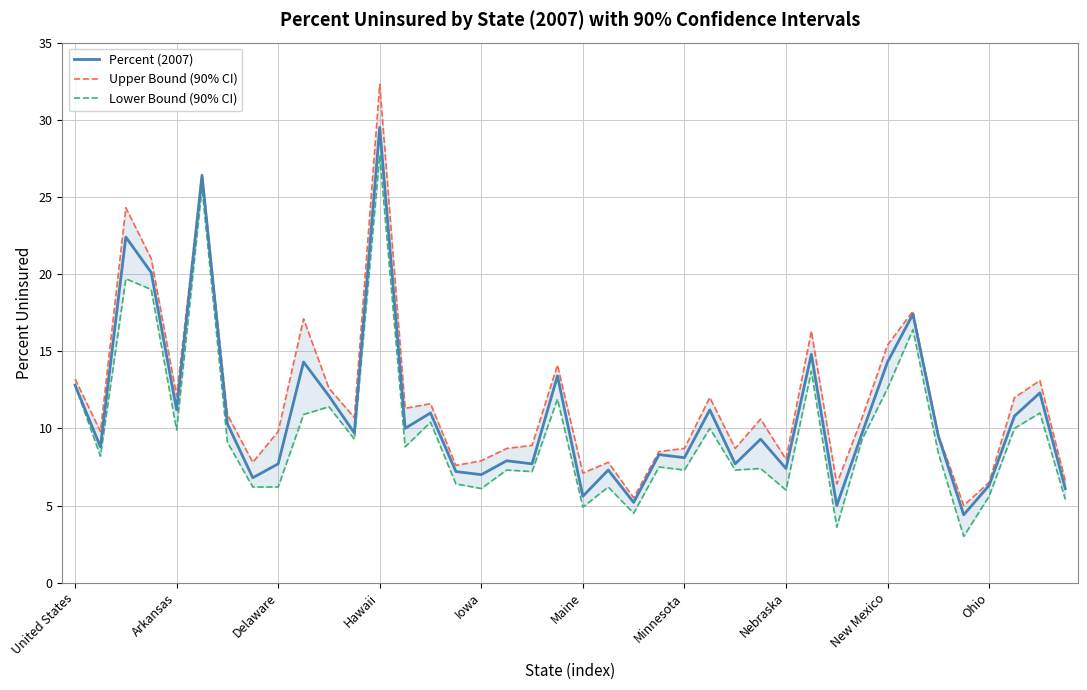

What is the maximum value for Percent (2007)?

29.5